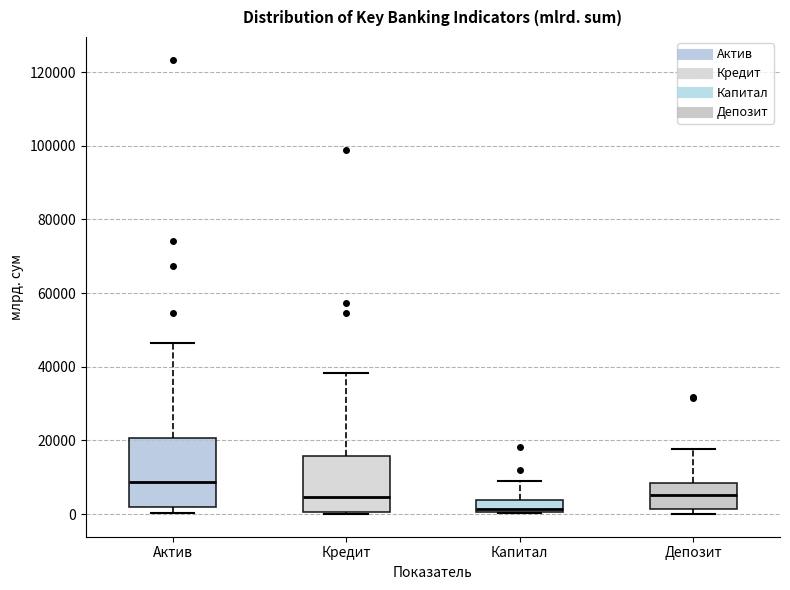

Which box is the tallest, from its lower edge to its upper edge?

Актив